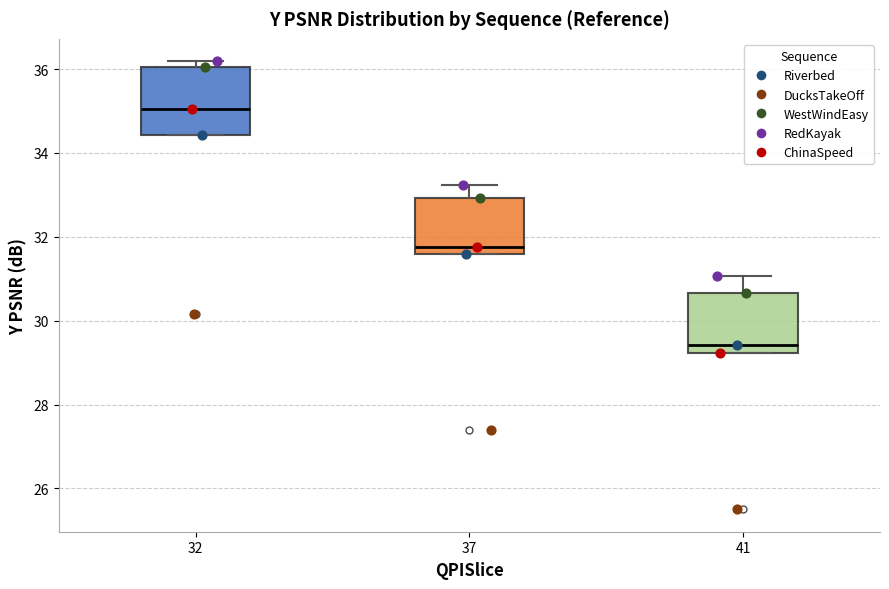

Where does the upper whisker of the box at x = 37 end on the y-axis? The values are not printed on the chart, so give them approximately, as read against the axis.

33.2